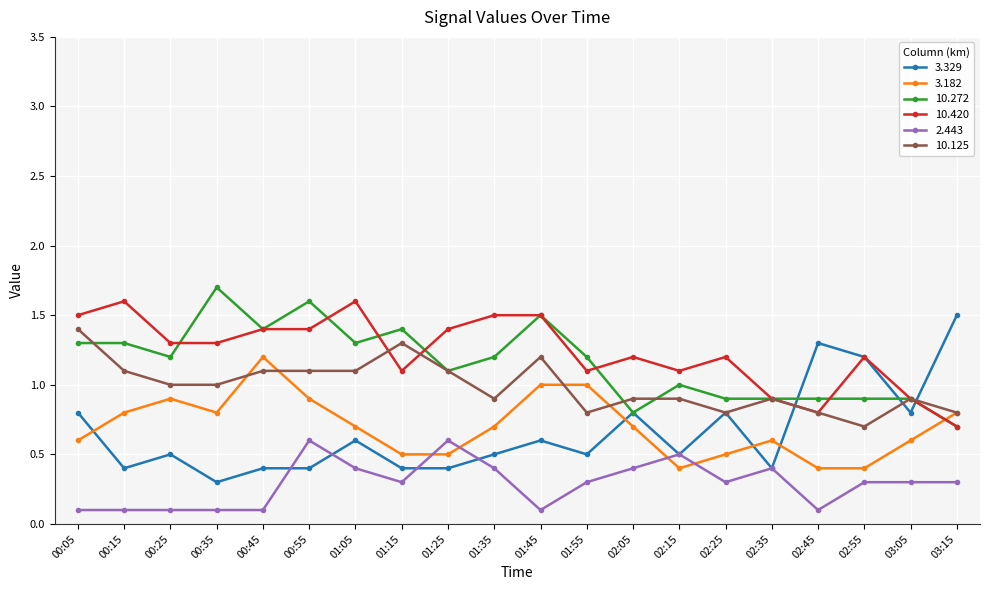

True or false: 10.420 and 3.329 intersect in this chart.

True